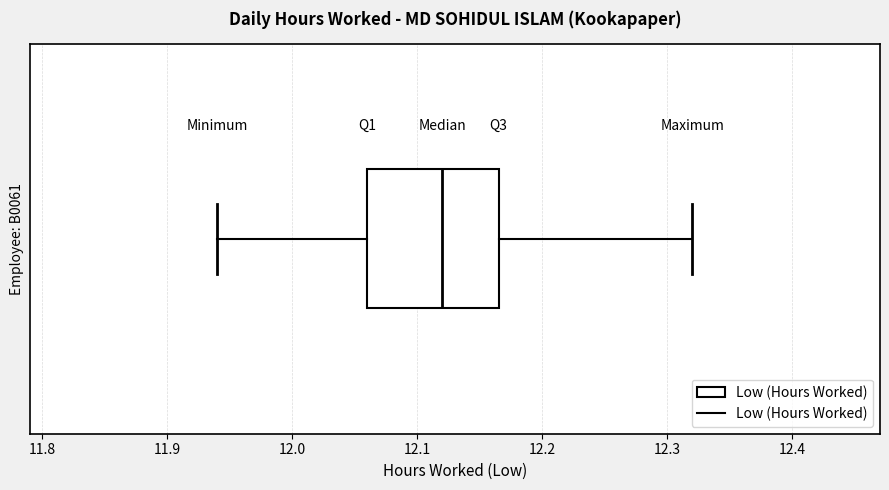

Read this box plot against the x-axis: the position of the median line, the range covered by the box, and the ends of both whiskers. The values are not printed on the chart, so give them approximately, as read against the axis.

median 12.12, box 12.06 to 12.17, whiskers 11.94 to 12.32